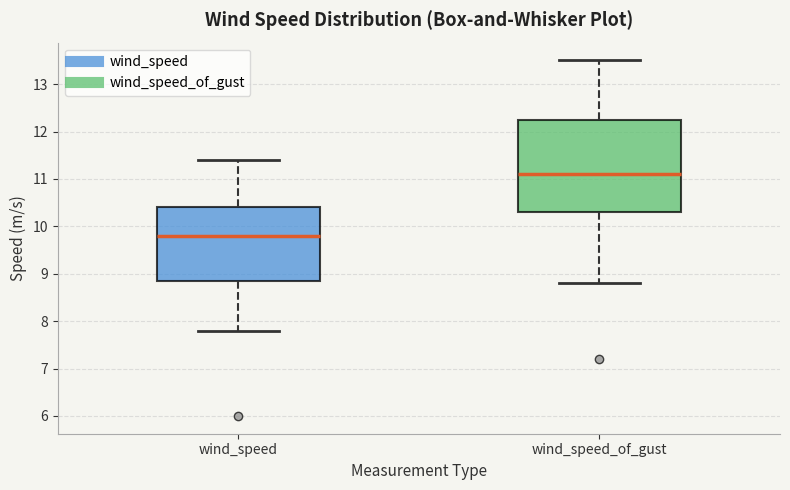

Which box has the highest median line?

wind_speed_of_gust